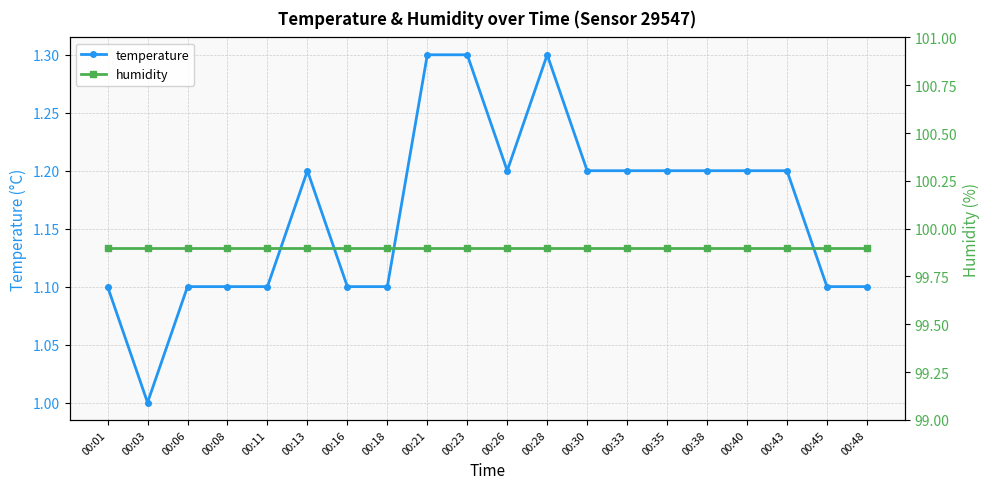

Rank the series by their maximum value, from lowest to highest.

temperature, humidity